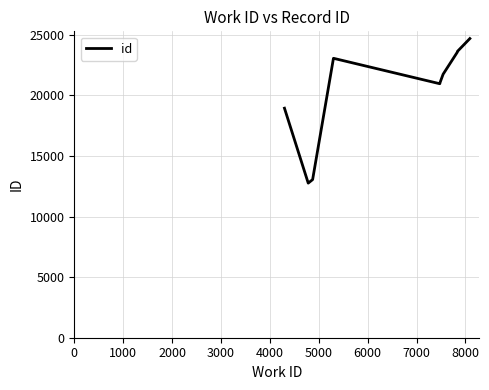

What is the smallest value displayed?

12761